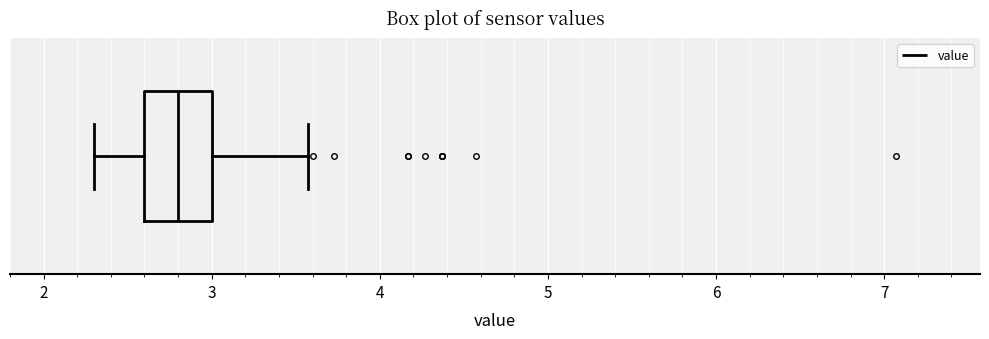

Read this box plot against the x-axis: the position of the median line, the range covered by the box, and the ends of both whiskers. The values are not printed on the chart, so give them approximately, as read against the axis.

median 2.8, box 2.6 to 3.0, whiskers 2.3 to 3.6